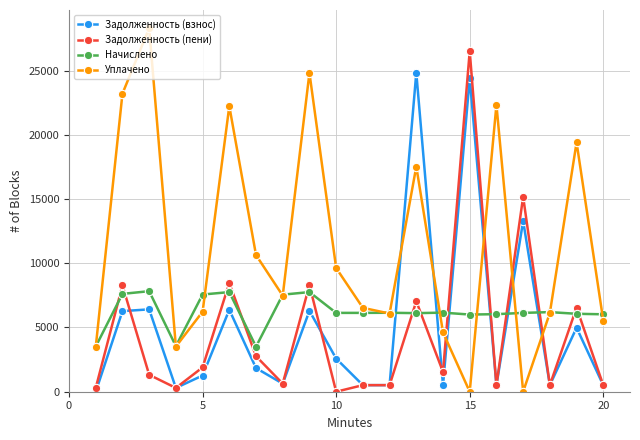

At how many categories does at least one series exceed 9468?

11